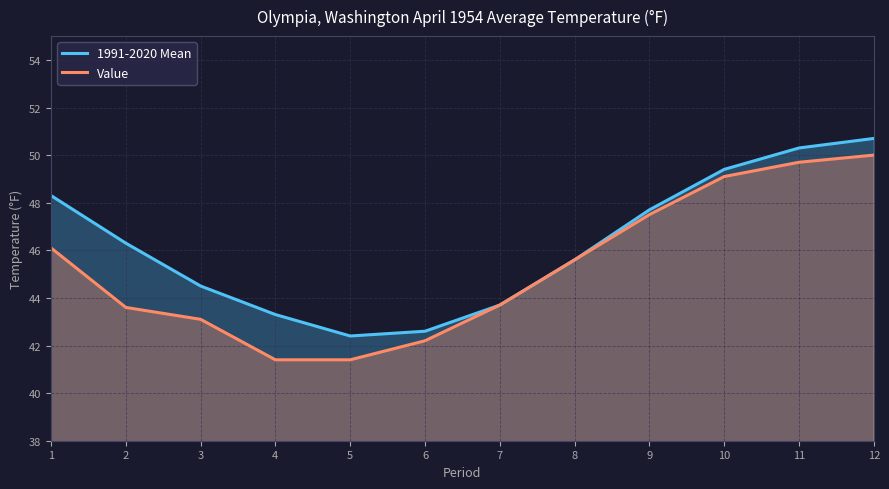

Does the chart display data point markers on the line(s)?

No